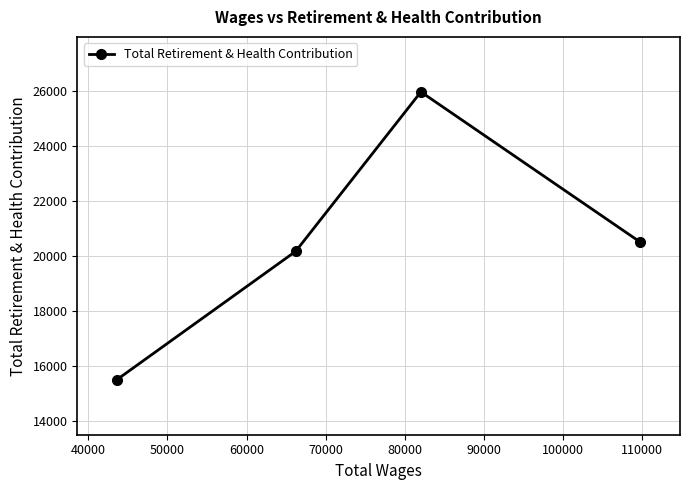

What is the greatest value displayed?

25984